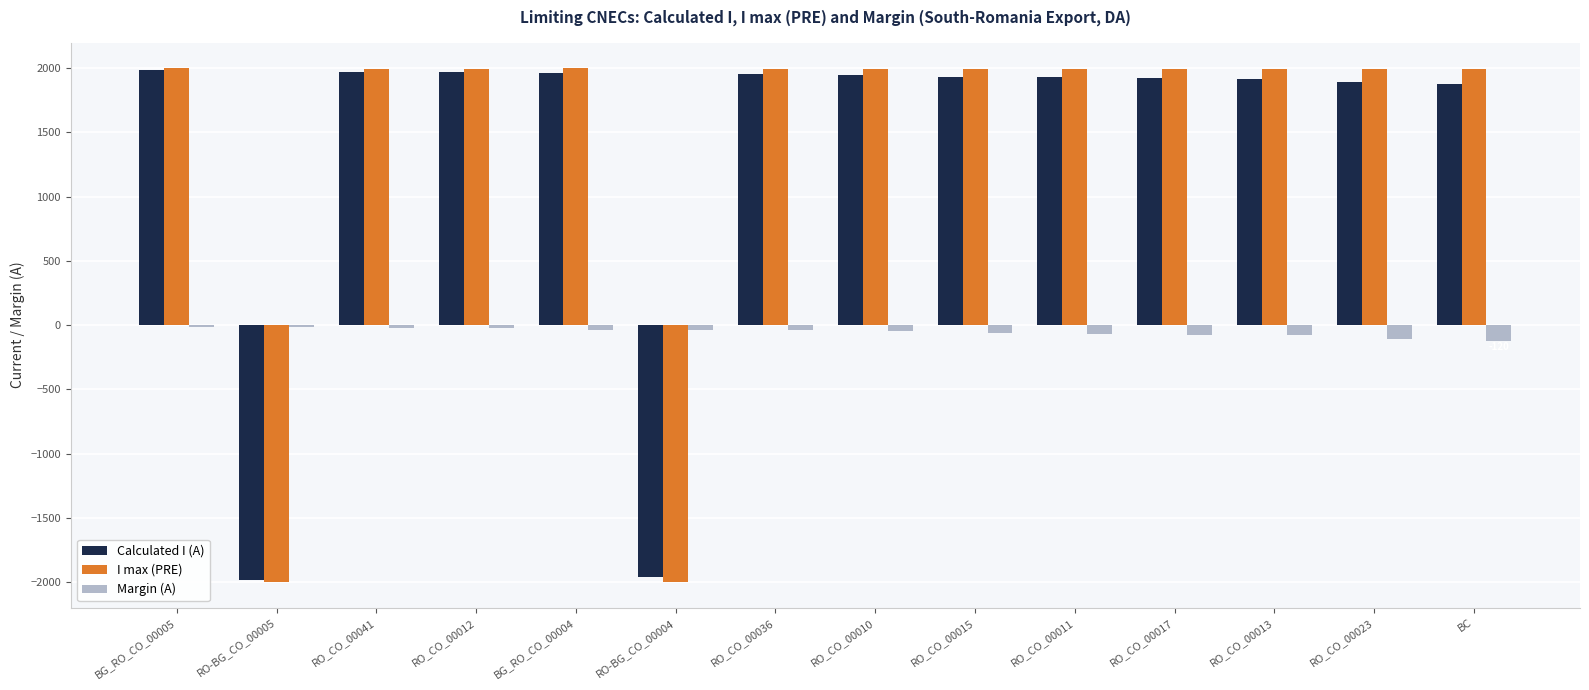

How many values in the I max (PRE) series are below 1995?

2